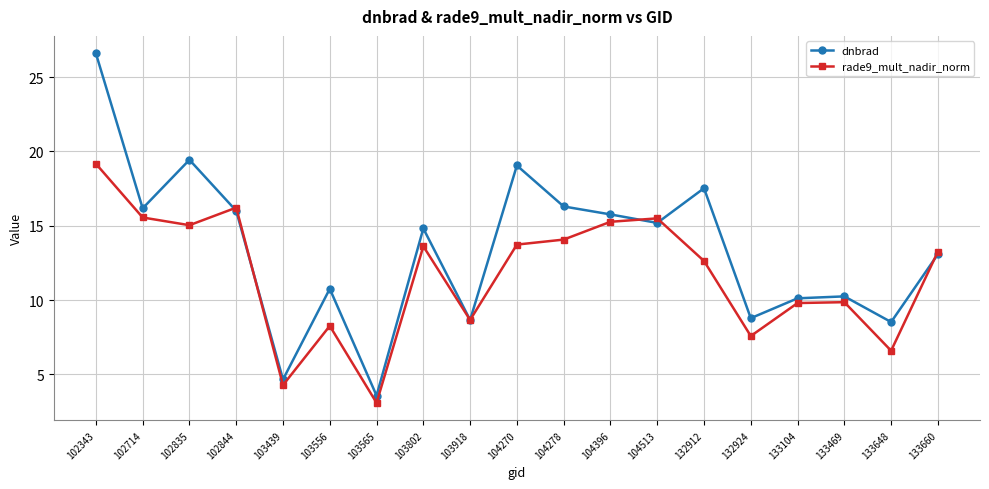

What are all the series names shown in the legend?

dnbrad, rade9_mult_nadir_norm